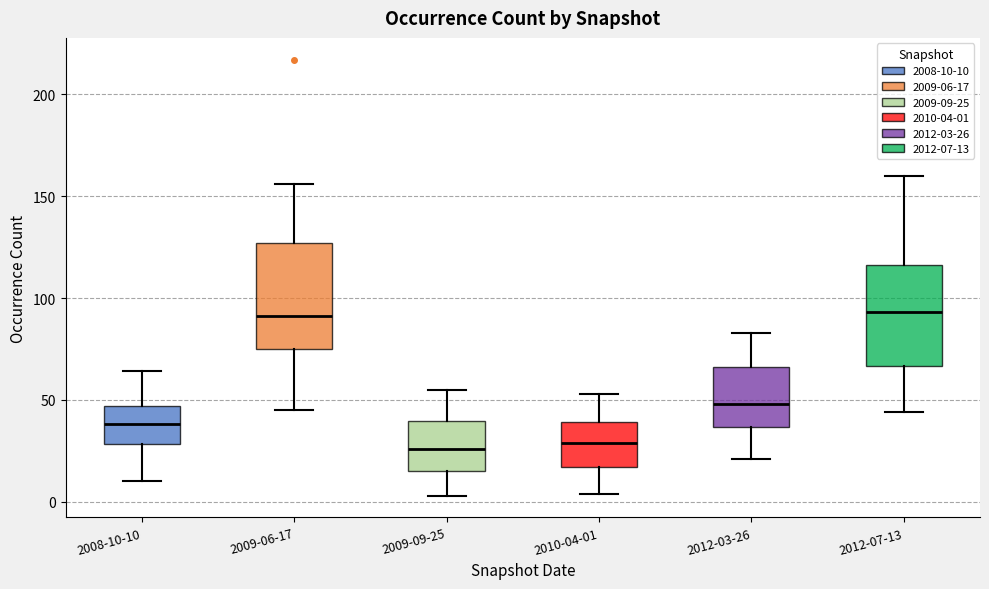

Reading left to right, transcribe this box plot: for each box, give where its median line is, the range the box spans, and where its two whiskers end, as read against the y-axis. The values are not printed on the chart, so give them approximately, as read against the axis.

2008-10-10: median 40, box 30 to 45, whiskers 10 to 65
2009-06-17: median 90, box 75 to 125, whiskers 45 to 155
2009-09-25: median 25, box 15 to 40, whiskers 5 to 55
2010-04-01: median 30, box 15 to 40, whiskers 5 to 55
2012-03-26: median 50, box 35 to 65, whiskers 20 to 85
2012-07-13: median 95, box 65 to 115, whiskers 45 to 160